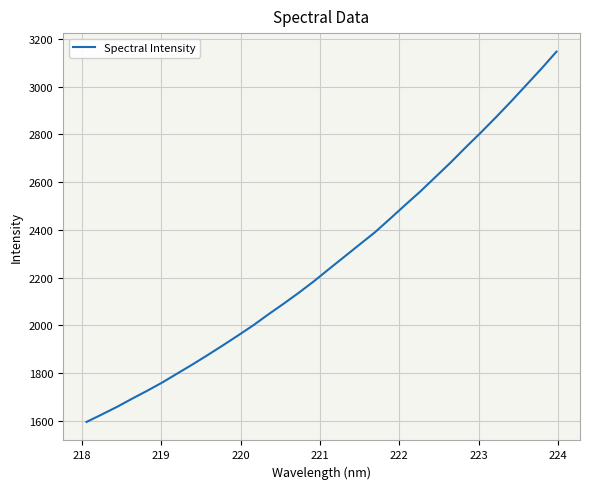

What is the difference between the maximum and minimum values?

1551.5